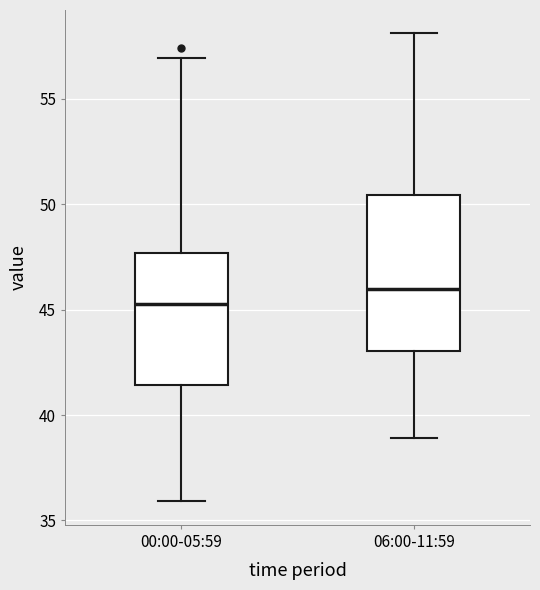

Reading left to right, read every box against the y-axis: the position of its median line, the range the box covers, and the ends of its whiskers. The values are not printed on the chart, so give them approximately, as read against the axis.

00:00-05:59: median 45.5, box 41.5 to 47.5, whiskers 36.0 to 57.0
06:00-11:59: median 46.0, box 43.0 to 50.5, whiskers 39.0 to 58.0